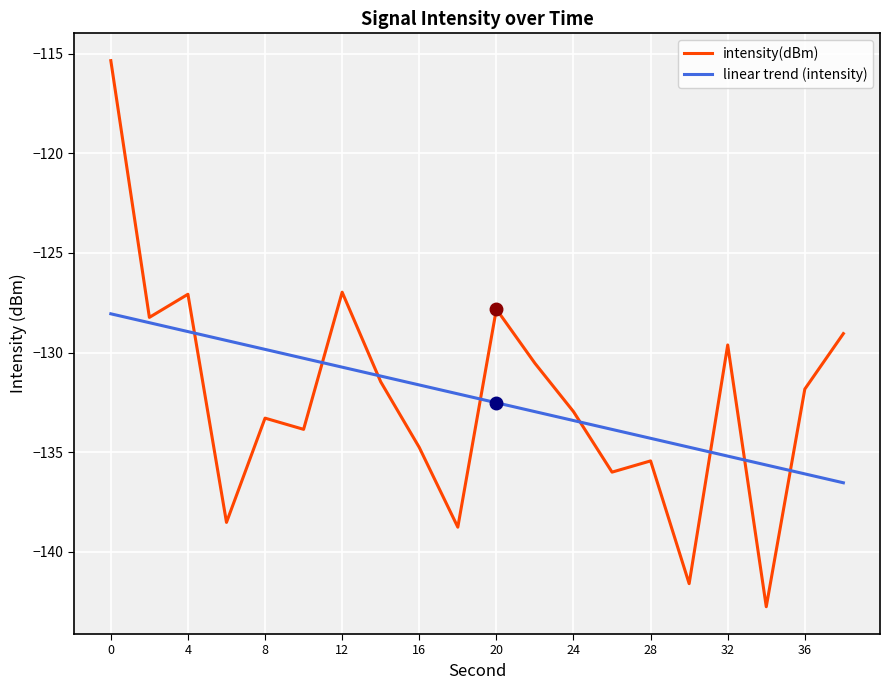

How many interior local valleys does the intensity(dBm) series have?

7